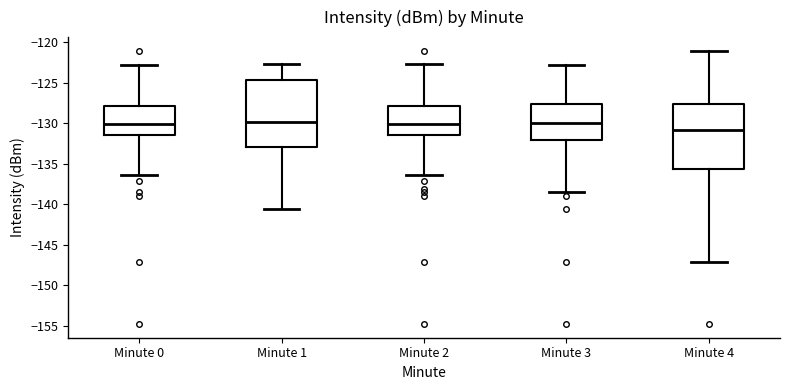

Reading left to right, transcribe this box plot: for each box, give where its median line is, the range the box spans, and where its two whiskers end, as read against the y-axis. The values are not printed on the chart, so give them approximately, as read against the axis.

Minute 0: median -130.0, box -131.5 to -128.0, whiskers -136.5 to -123.0
Minute 1: median -130.0, box -133.0 to -124.5, whiskers -140.5 to -122.5
Minute 2: median -130.0, box -131.5 to -128.0, whiskers -136.5 to -122.5
Minute 3: median -130.0, box -132.0 to -127.5, whiskers -138.5 to -123.0
Minute 4: median -131.0, box -135.5 to -127.5, whiskers -147.0 to -121.0